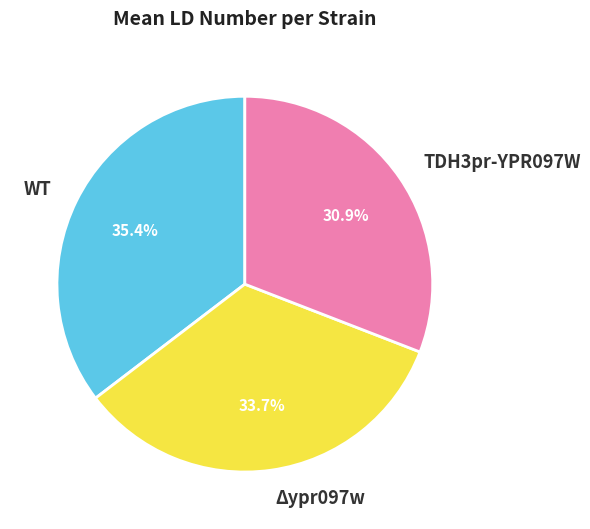

Rank the categories by value from lowest to highest.

TDH3pr-YPR097W, Δypr097w, WT